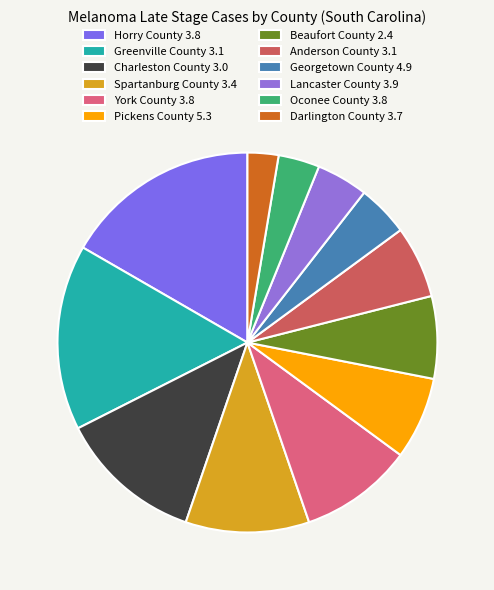

What percentage is NOT represented by Darlington County 3.7?

97.4%